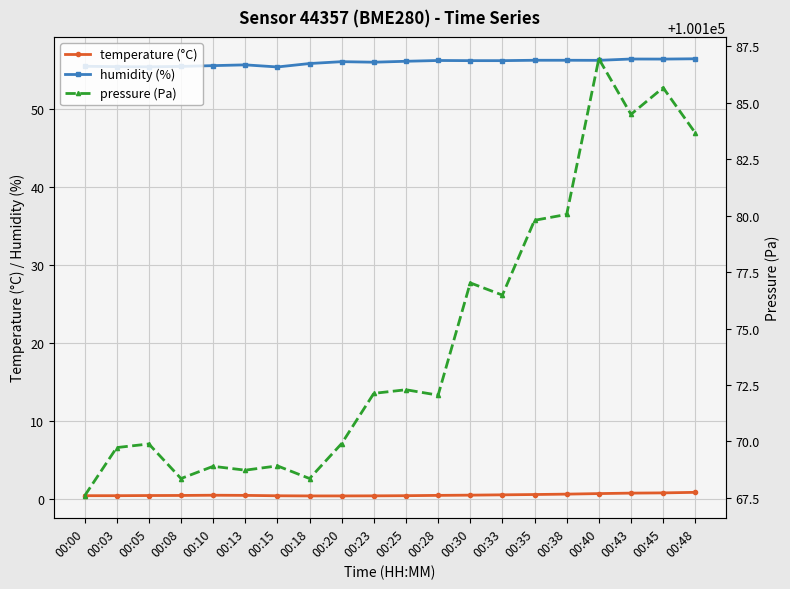

True or false: humidity (%) and pressure (Pa) cross at least once.

False